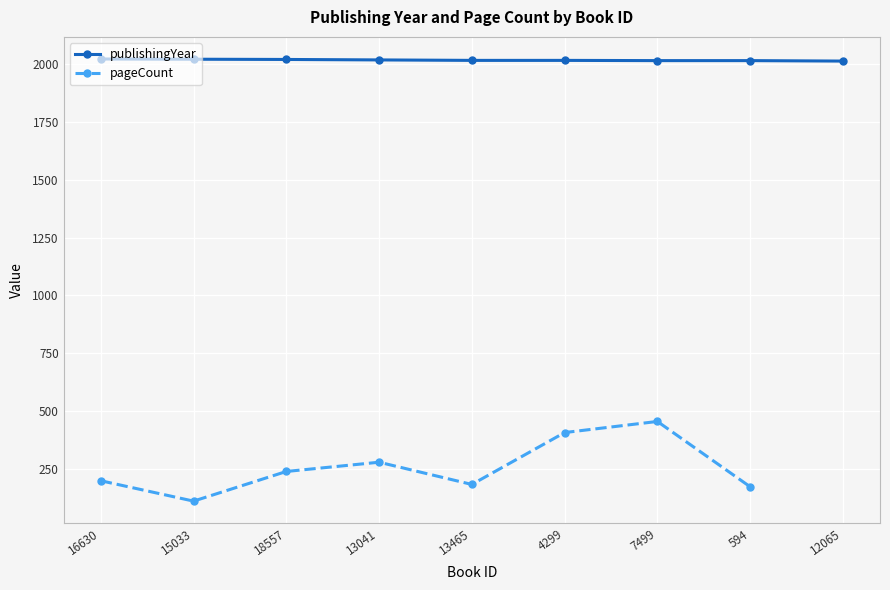

How many data points does each series have?

9